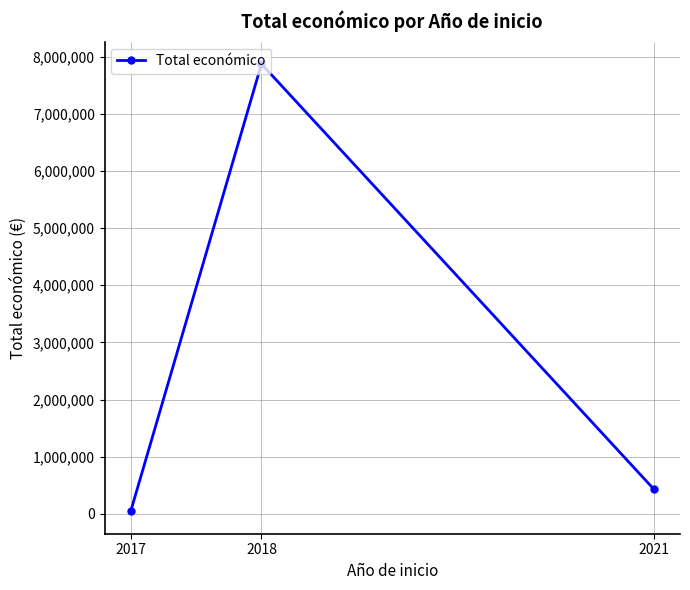

Does the chart have visible grid lines?

Yes